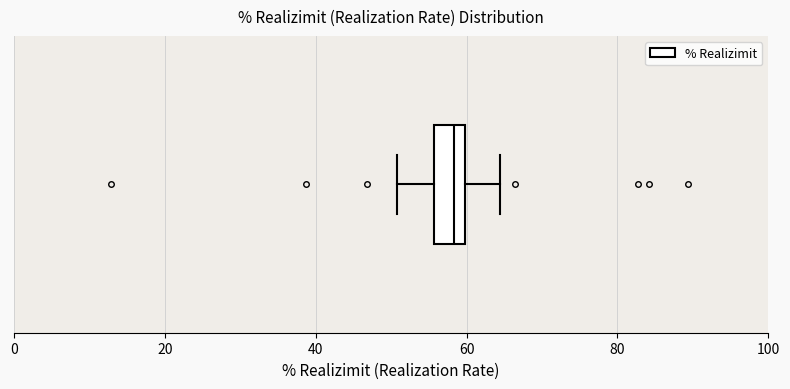

Where is the left edge of the box on the x-axis? The values are not printed on the chart, so give them approximately, as read against the axis.

56